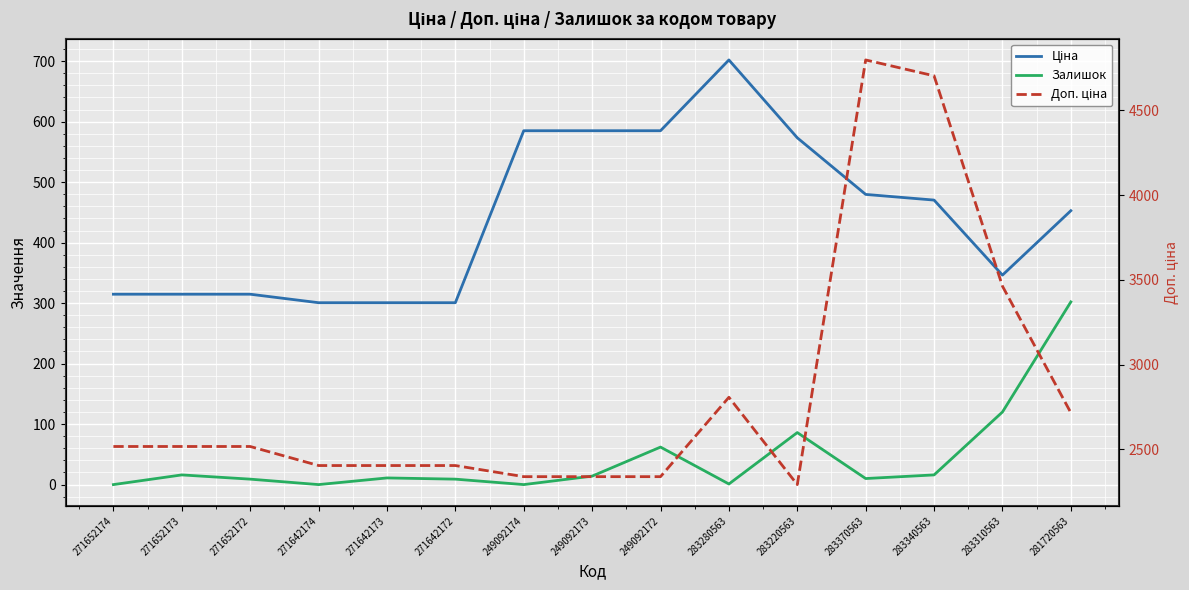

Which label corresponds to the largest value in the chart?

283370563